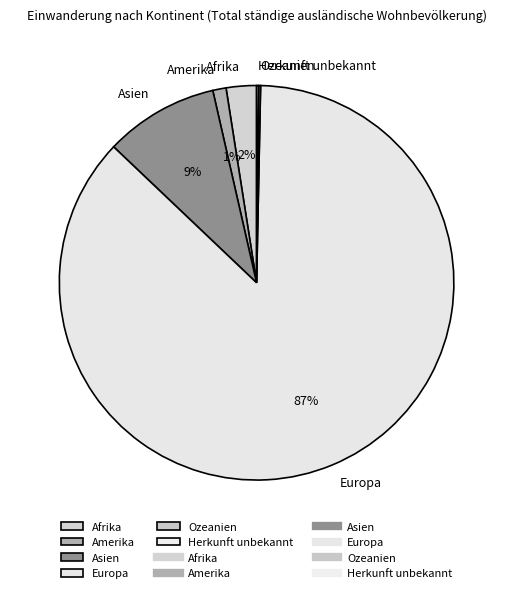

Which category has the biggest portion of the pie?

Europa